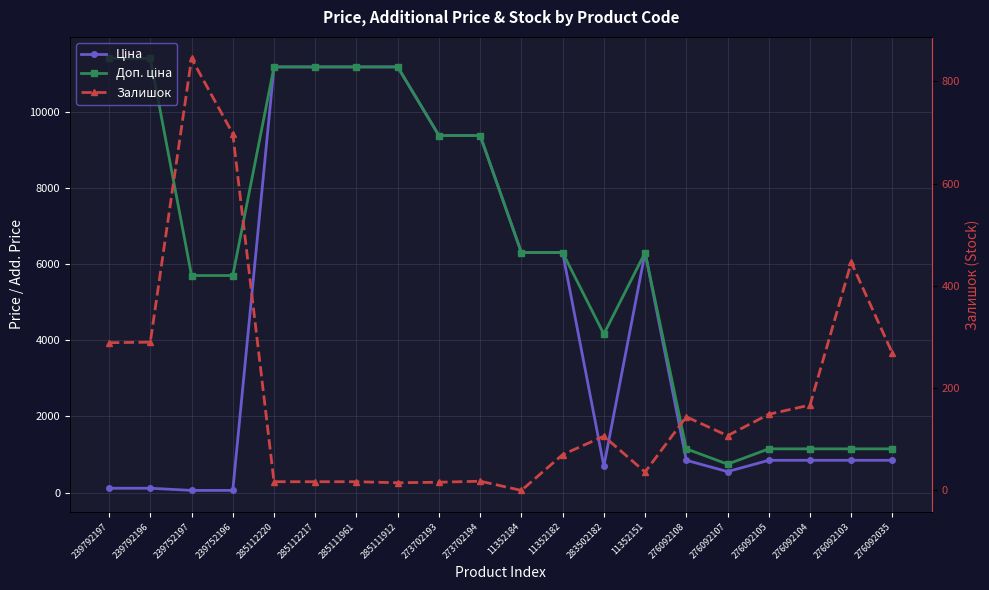

What is the maximum value shown in the chart?

11410.0